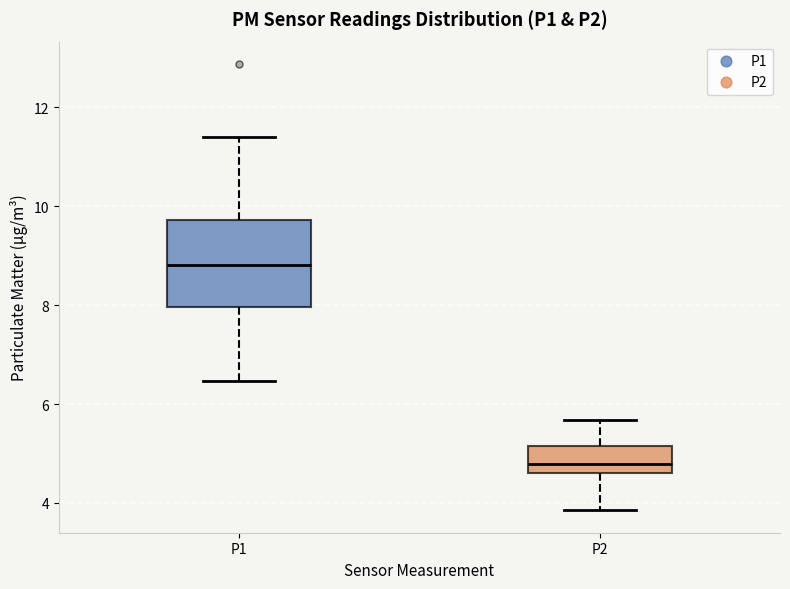

Where does the median line of the box for P1 sit on the y-axis? The values are not printed on the chart, so give them approximately, as read against the axis.

8.8